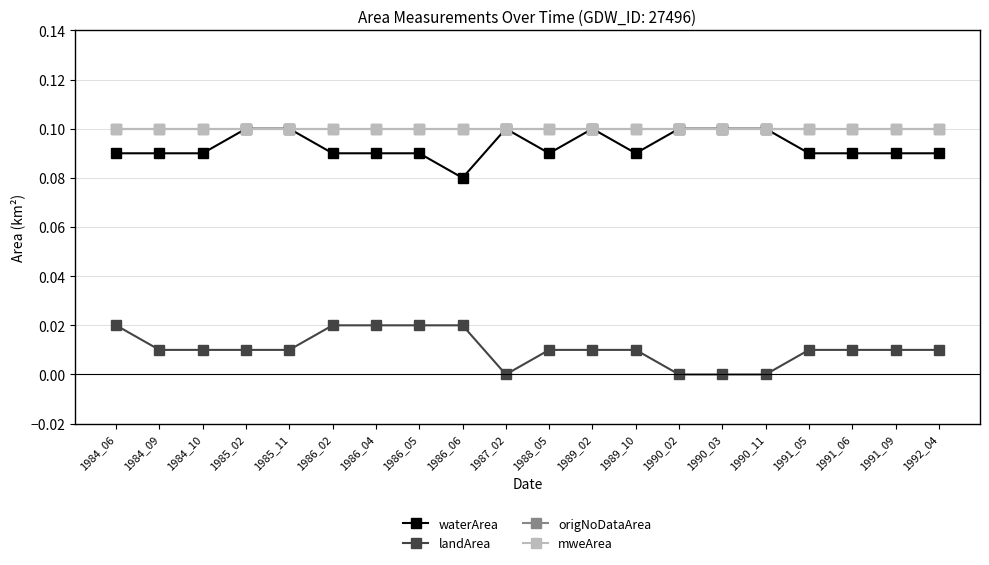

Is this an area chart (filled region under the line)?

No